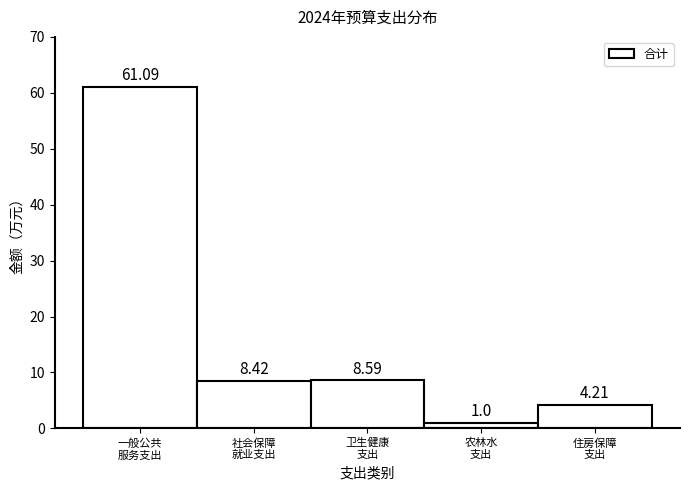

What is the difference between the second highest and second lowest values?

4.4